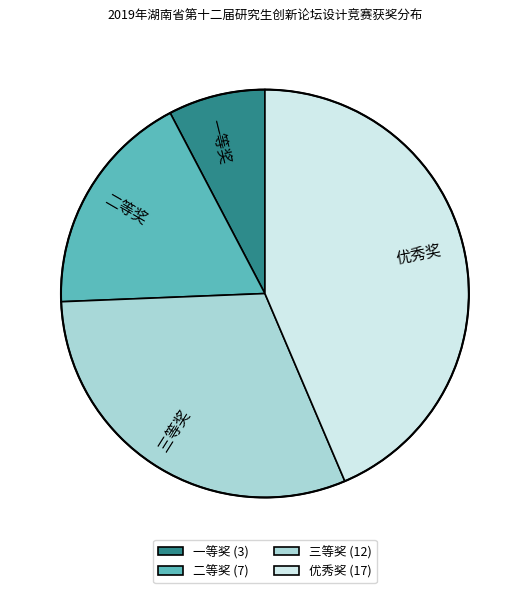

Is the sum of 二等奖 and 优秀奖 greater than half?

Yes